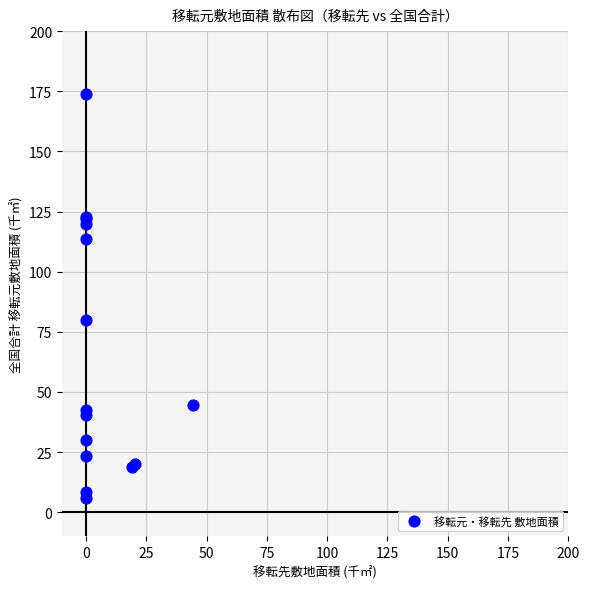

What Y value in the scatter plot is closest to 89?

80.1